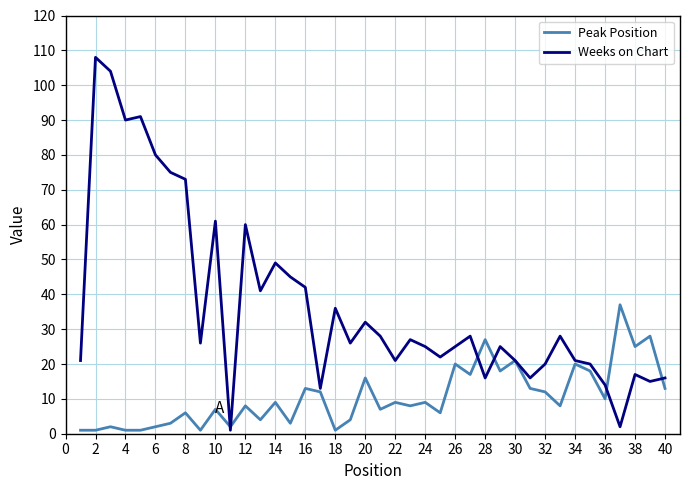

Rank the series by their maximum value, from highest to lowest.

Weeks on Chart, Peak Position